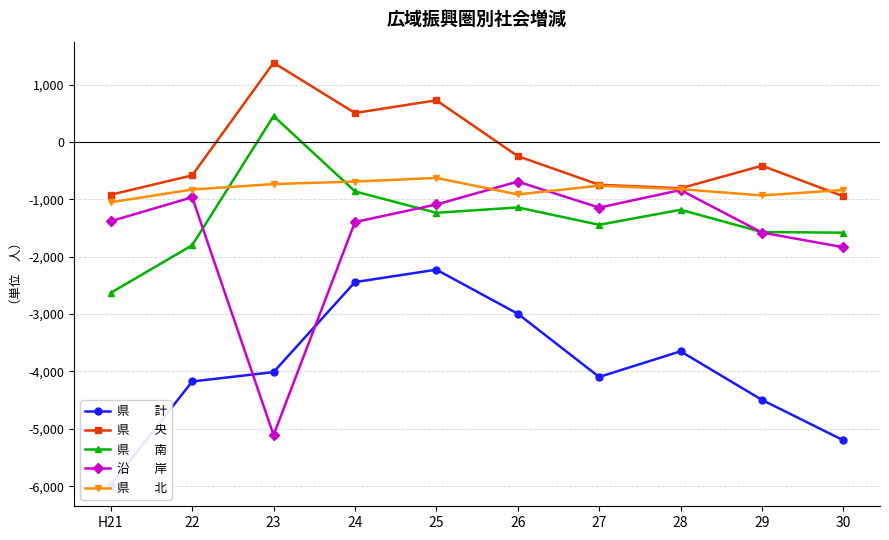

In 県　　北, how many points are lower than both neighbors (excluding endpoints)?

2